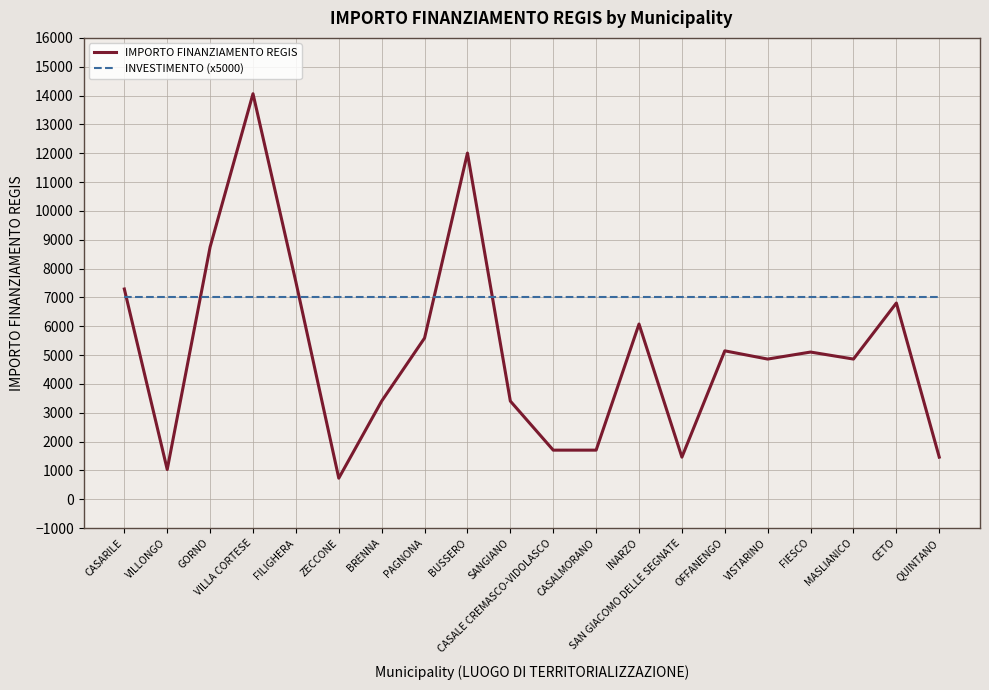

What are all the series names shown in the legend?

IMPORTO FINANZIAMENTO REGIS, INVESTIMENTO (x5000)